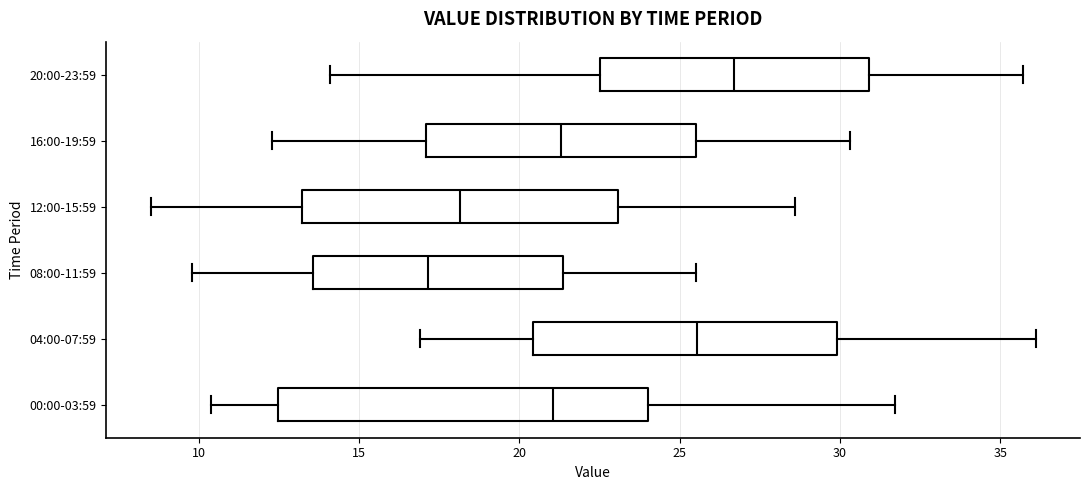

Where does the median line of the box for 16:00-19:59 sit on the x-axis? The values are not printed on the chart, so give them approximately, as read against the axis.

21.5